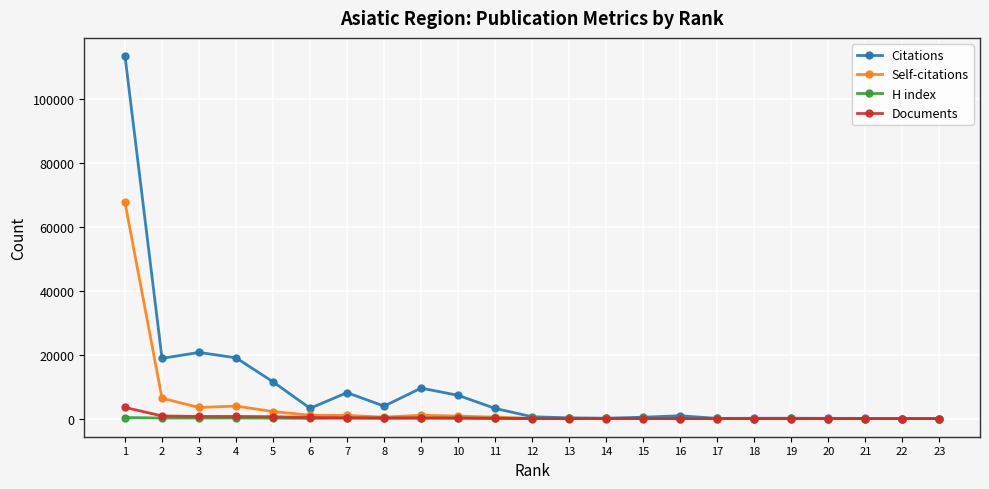

At which label is Citations closest to 56772?

3